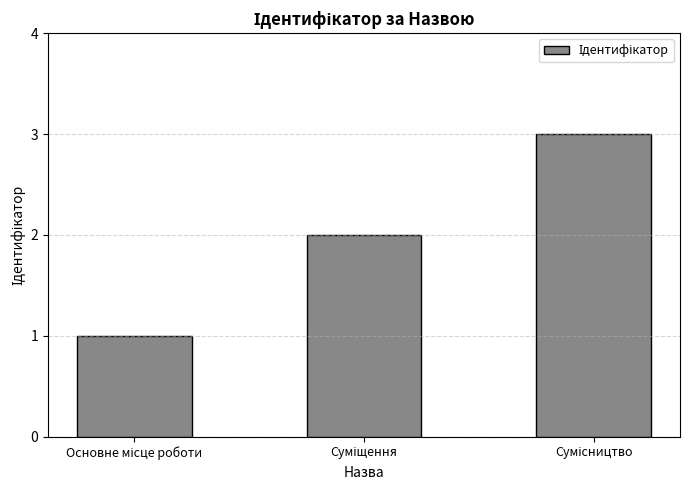

What is the maximum value shown in the chart?

3